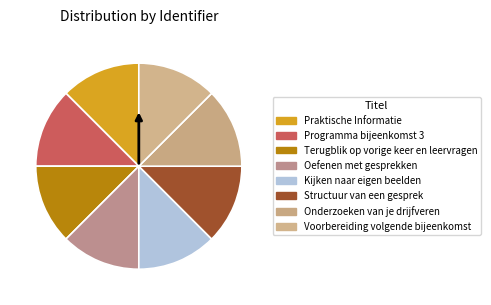

The Praktische Informatie slice represents 12% of the pie. True or false?

True